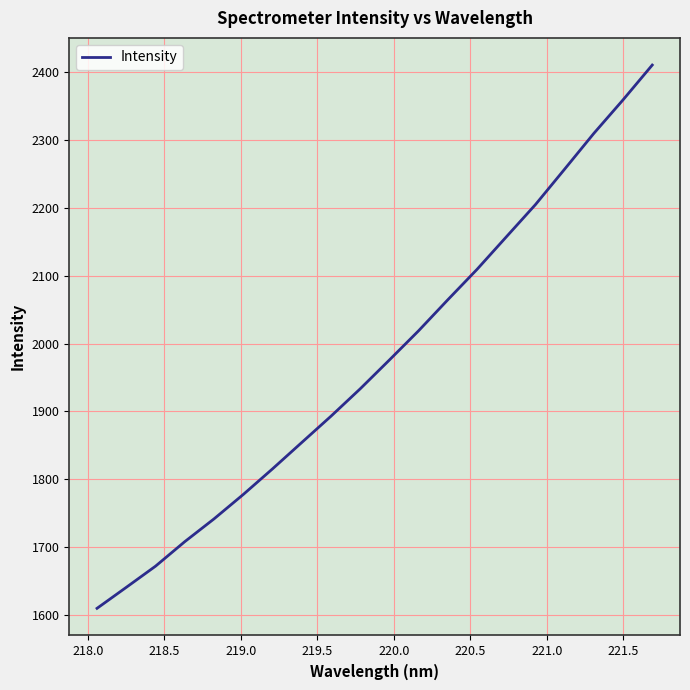

What is the difference between the maximum and minimum values?

801.6